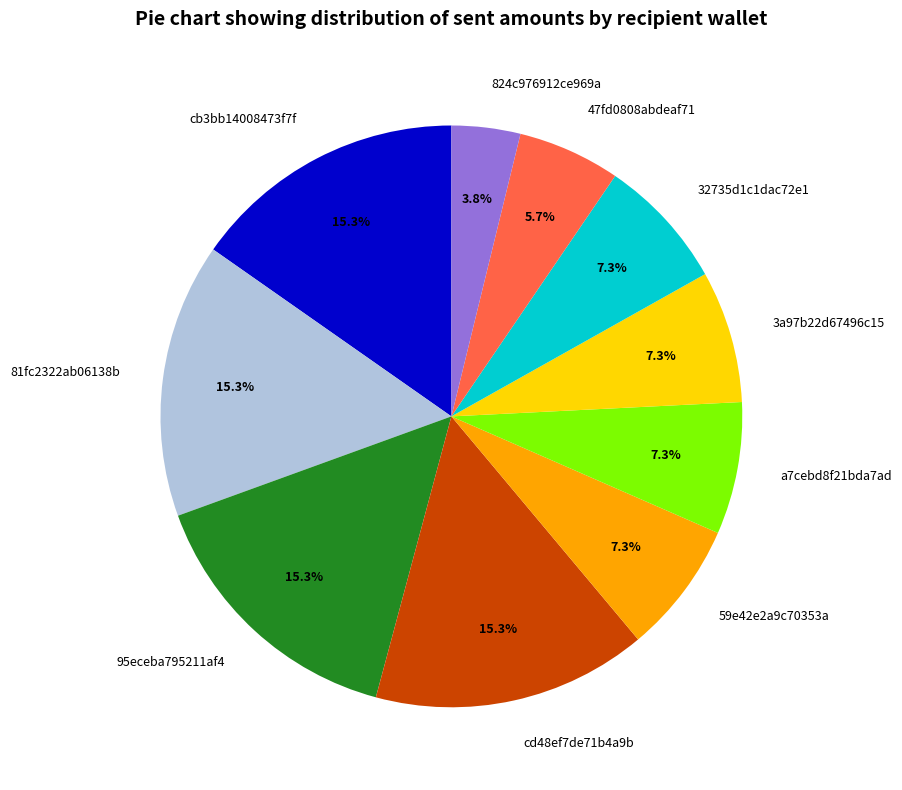

To the nearest percent, what percentage of the pie is 3a97b22d67496c15?

7%